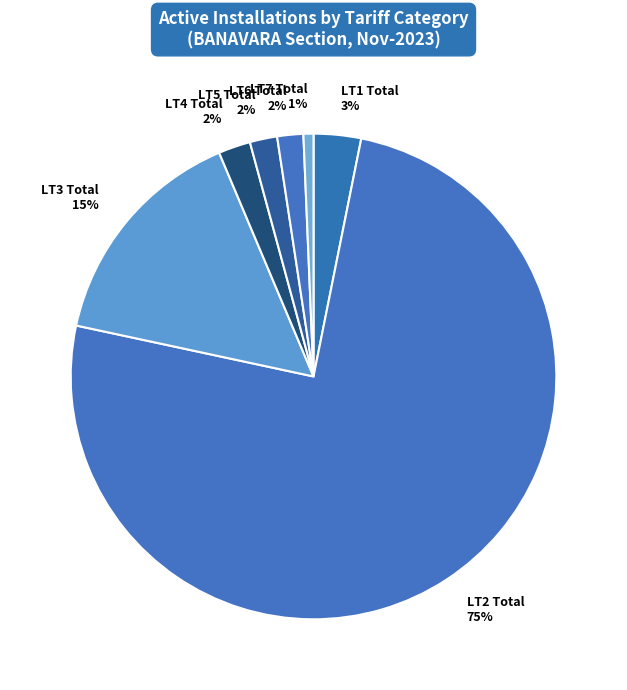

Which category has the biggest portion of the pie?

LT2 Total